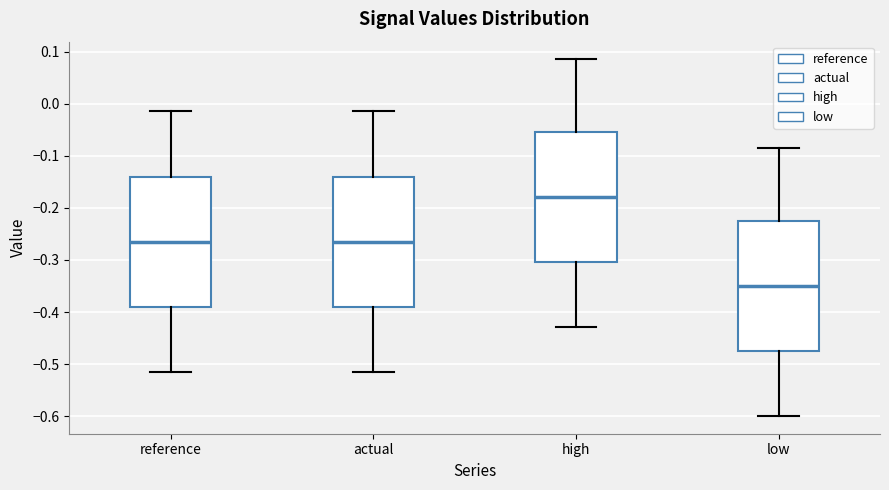

Where does the upper whisker of the box for reference end on the y-axis? The values are not printed on the chart, so give them approximately, as read against the axis.

-0.01